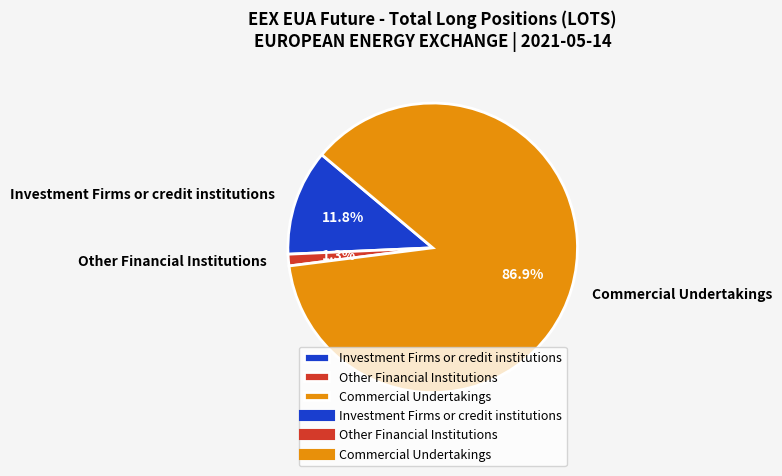

Between Commercial Undertakings and Other Financial Institutions, which is larger?

Commercial Undertakings